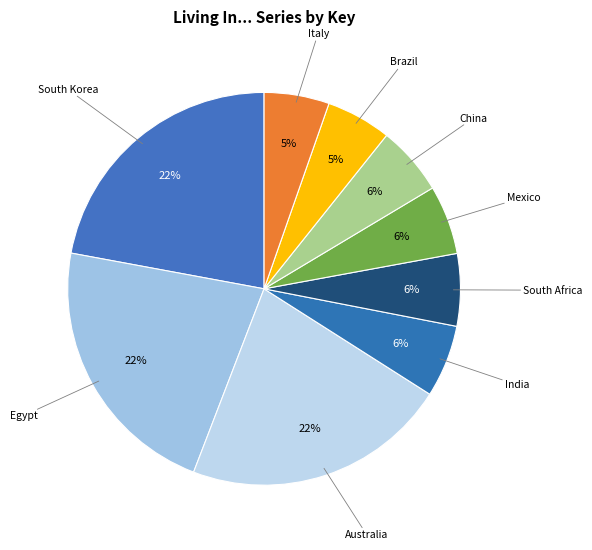

Between Australia and South Africa, which is larger?

Australia